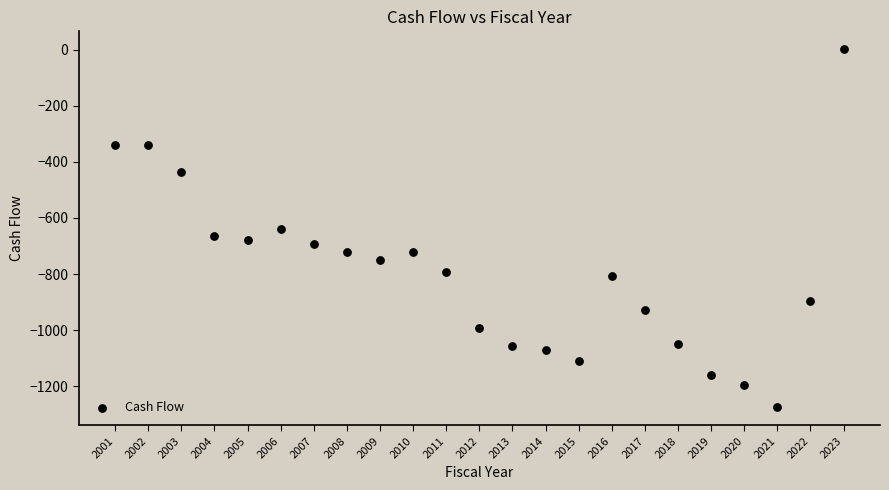

What is the range of X values (max minus min)?

22.0